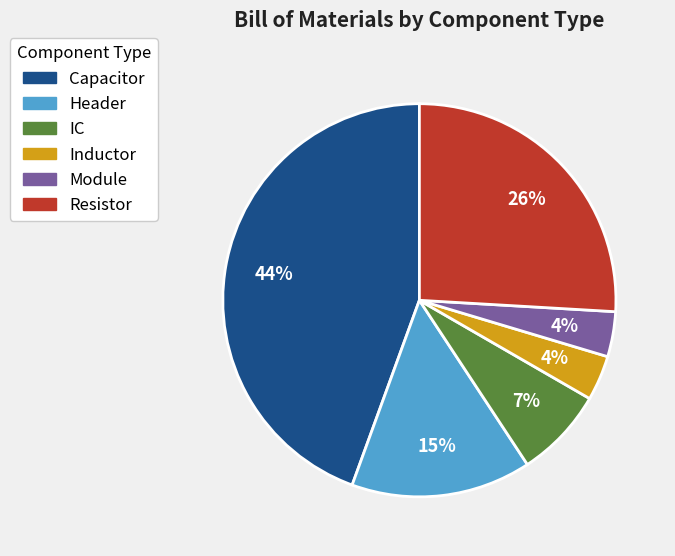

Approximately how many times larger is the value at IC compared to Resistor?

0.3